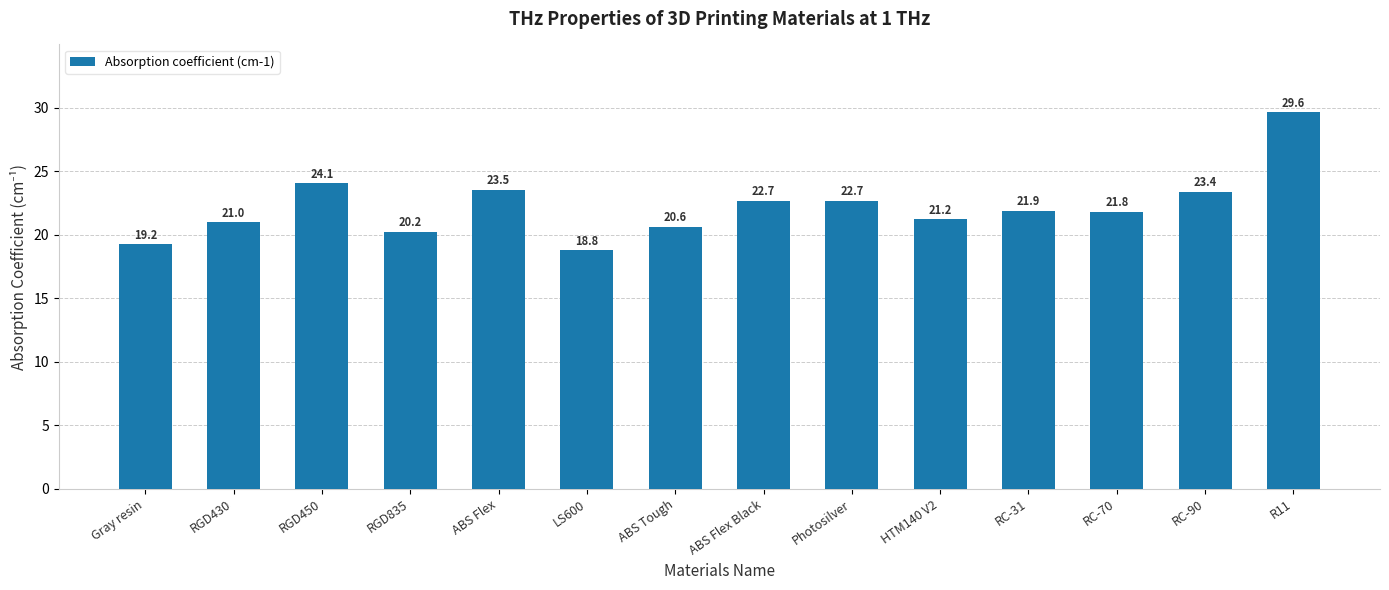

Reading left to right, extract all data points from this chart.

19.2	21.0	24.1	20.2	23.5	18.8	20.6	22.7	22.7	21.2	21.9	21.8	23.4	29.6